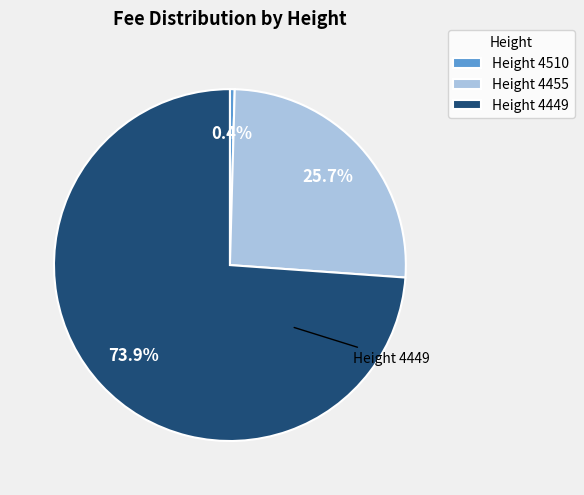

Which category has the smallest portion of the pie?

Height 4510